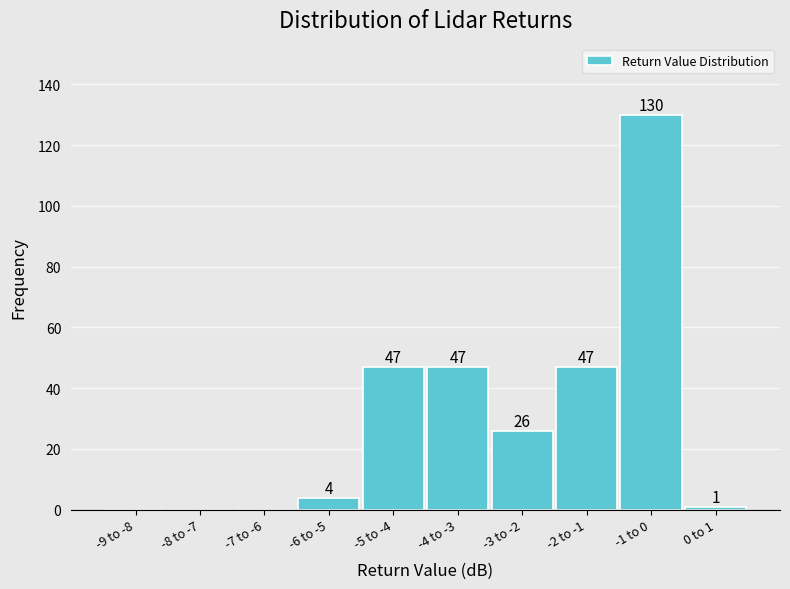

Reading left to right, what are all the values shown in this chart?

-9 to -8=0	-8 to -7=0	-7 to -6=0	-6 to -5=4	-5 to -4=47	-4 to -3=47	-3 to -2=26	-2 to -1=47	-1 to 0=130	0 to 1=1